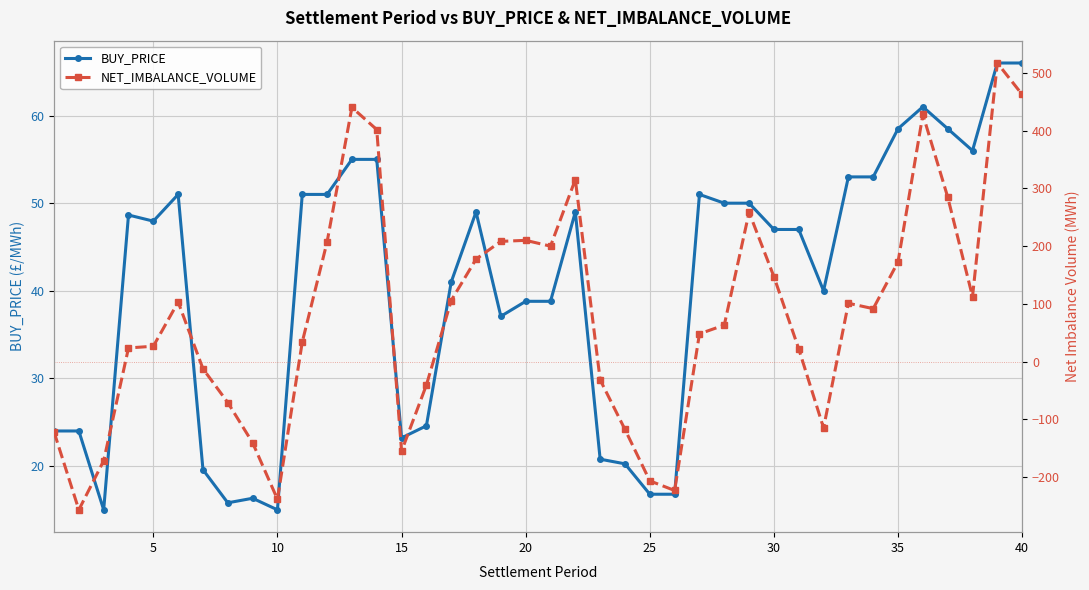

Which series has the largest total across all categories?

NET_IMBALANCE_VOLUME